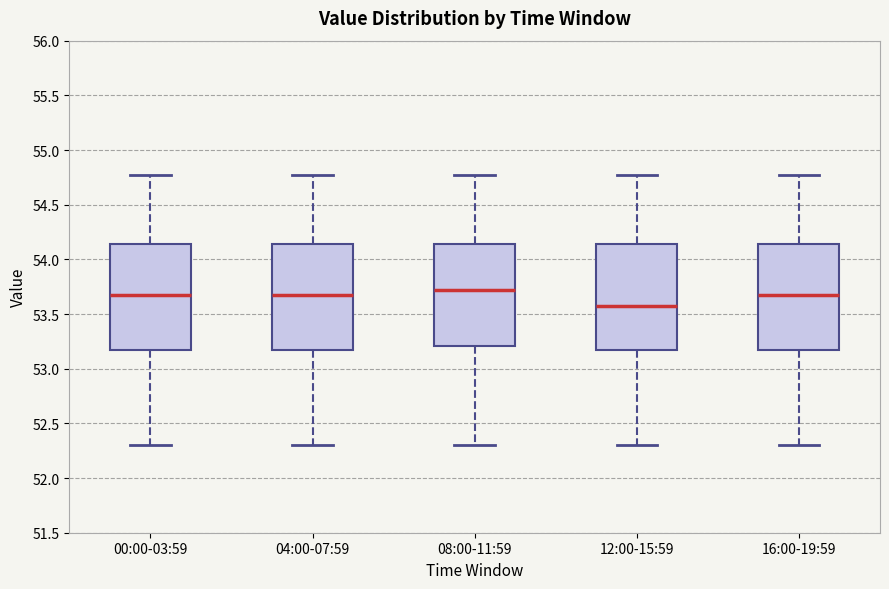

Reading left to right, read every box against the y-axis: the position of its median line, the range the box covers, and the ends of its whiskers. The values are not printed on the chart, so give them approximately, as read against the axis.

00:00-03:59: median 53.70, box 53.15 to 54.15, whiskers 52.30 to 54.75
04:00-07:59: median 53.70, box 53.15 to 54.15, whiskers 52.30 to 54.75
08:00-11:59: median 53.70, box 53.20 to 54.15, whiskers 52.30 to 54.75
12:00-15:59: median 53.60, box 53.15 to 54.15, whiskers 52.30 to 54.75
16:00-19:59: median 53.70, box 53.15 to 54.15, whiskers 52.30 to 54.75